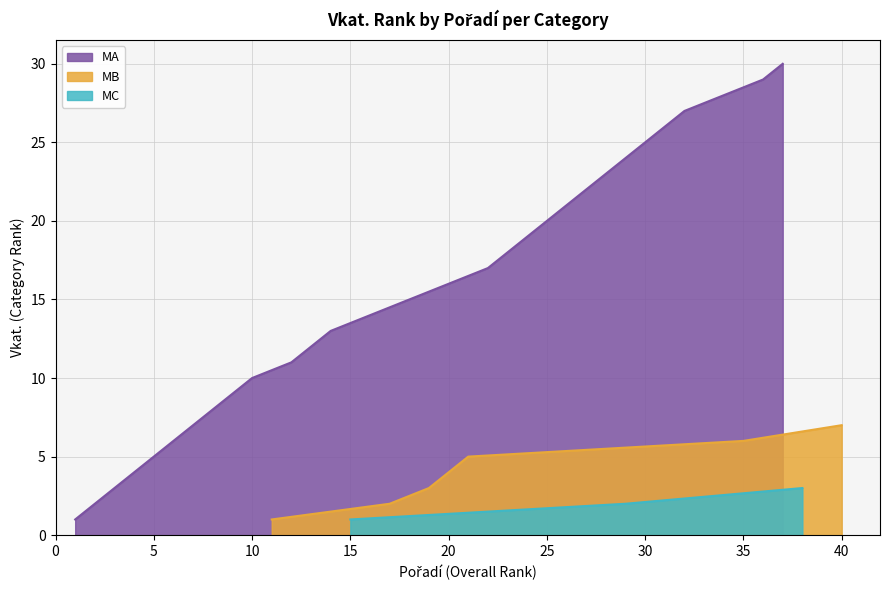

What are all the series names shown in the legend?

MA, MB, MC